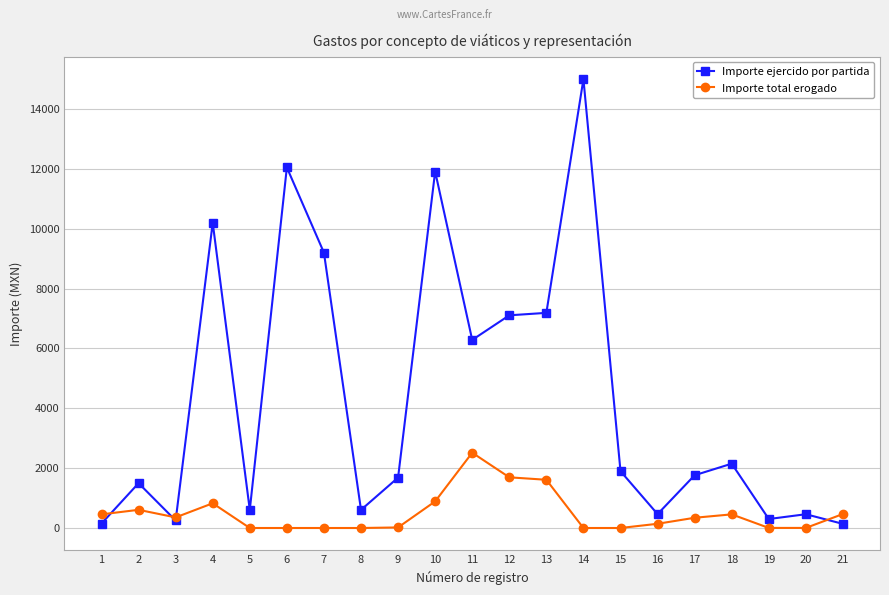

Rank the series by their average value, from highest to lowest.

Importe ejercido por partida, Importe total erogado